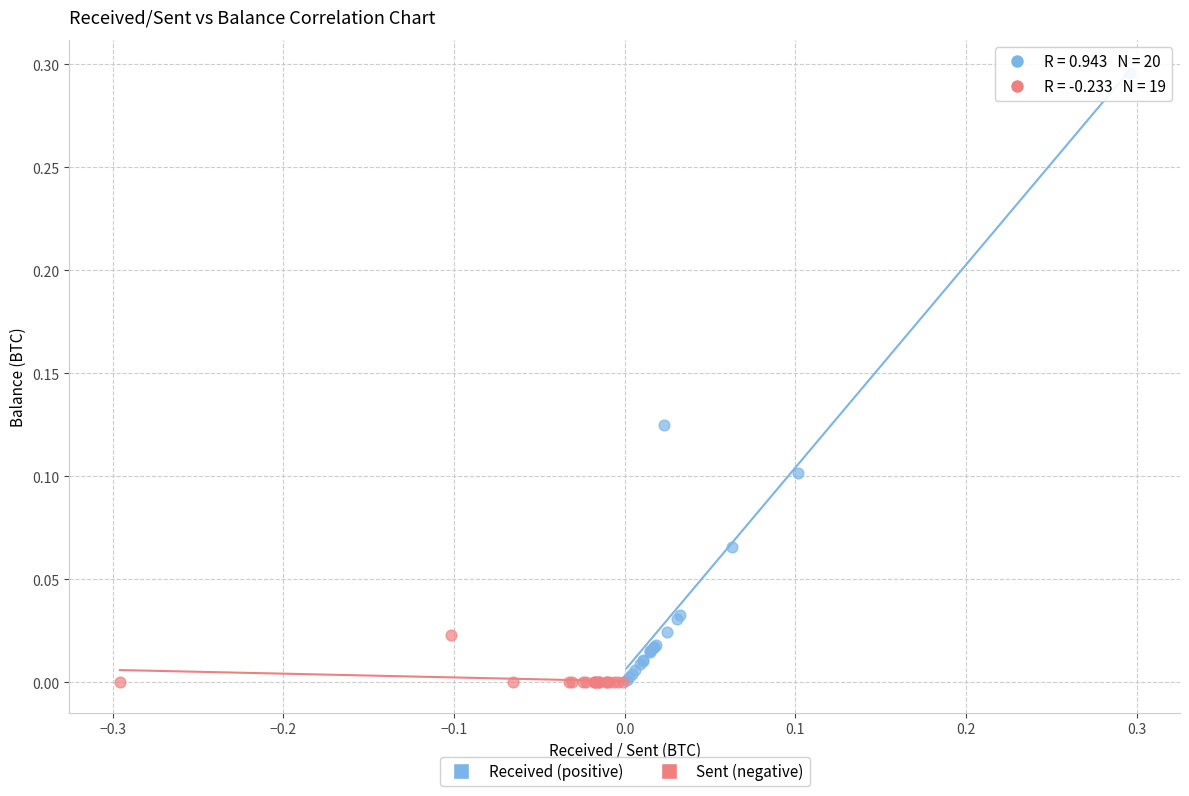

Which series has the largest Y range (max minus min)?

Received (positive)